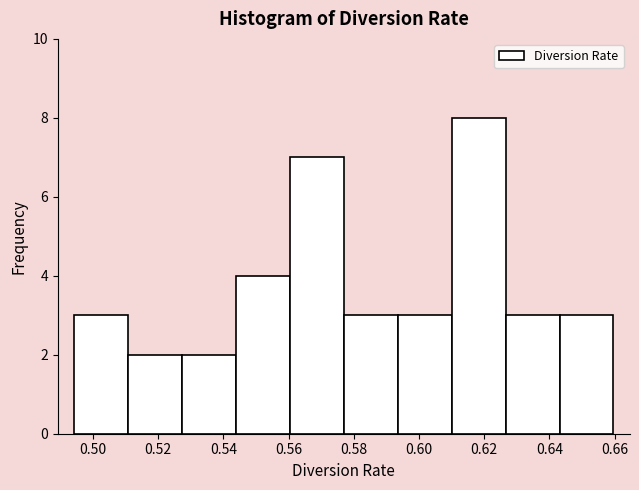

Reading left to right, list every bar in this chart as the range it spans on the x-axis followed by its height. Neither the bar edges nor the heights are printed on the chart, so give them approximately, as read against the axes.

0.494 to 0.510: 3
0.510 to 0.528: 2
0.528 to 0.544: 2
0.544 to 0.560: 4
0.560 to 0.576: 7
0.576 to 0.594: 3
0.594 to 0.610: 3
0.610 to 0.626: 8
0.626 to 0.644: 3
0.644 to 0.660: 3